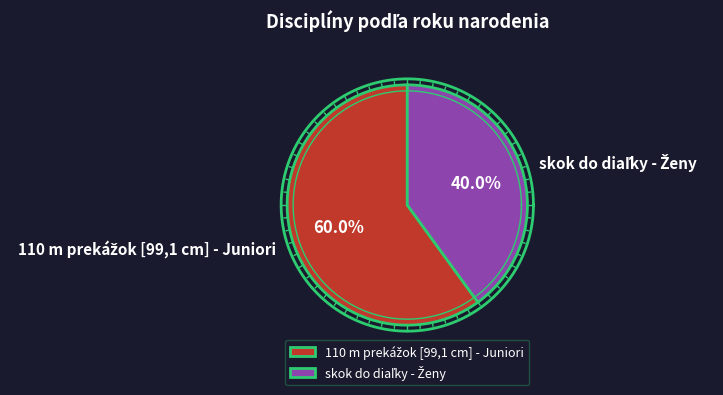

Does any single category account for the majority?

Yes